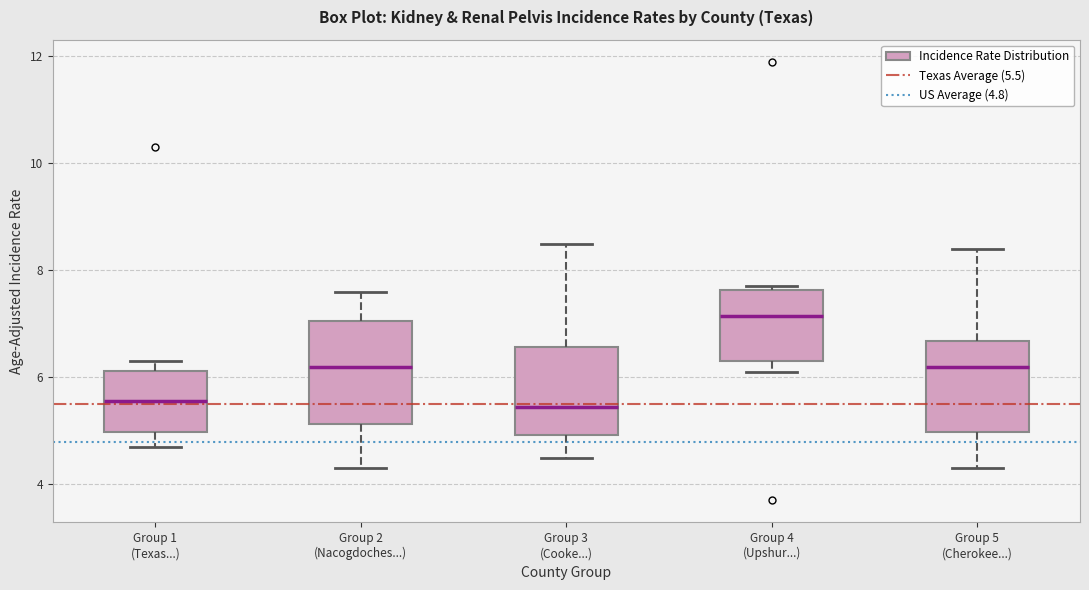

Reading left to right, transcribe this box plot: for each box, give where its median line is, the range the box spans, and where its two whiskers end, as read against the y-axis. The values are not printed on the chart, so give them approximately, as read against the axis.

Group 1 (Texas...): median 5.6, box 5.0 to 6.2, whiskers 4.8 to 6.4
Group 2 (Nacogdoches...): median 6.2, box 5.2 to 7.0, whiskers 4.4 to 7.6
Group 3 (Cooke...): median 5.4, box 5.0 to 6.6, whiskers 4.6 to 8.6
Group 4 (Upshur...): median 7.2, box 6.4 to 7.6, whiskers 6.2 to 7.8
Group 5 (Cherokee...): median 6.2, box 5.0 to 6.6, whiskers 4.4 to 8.4